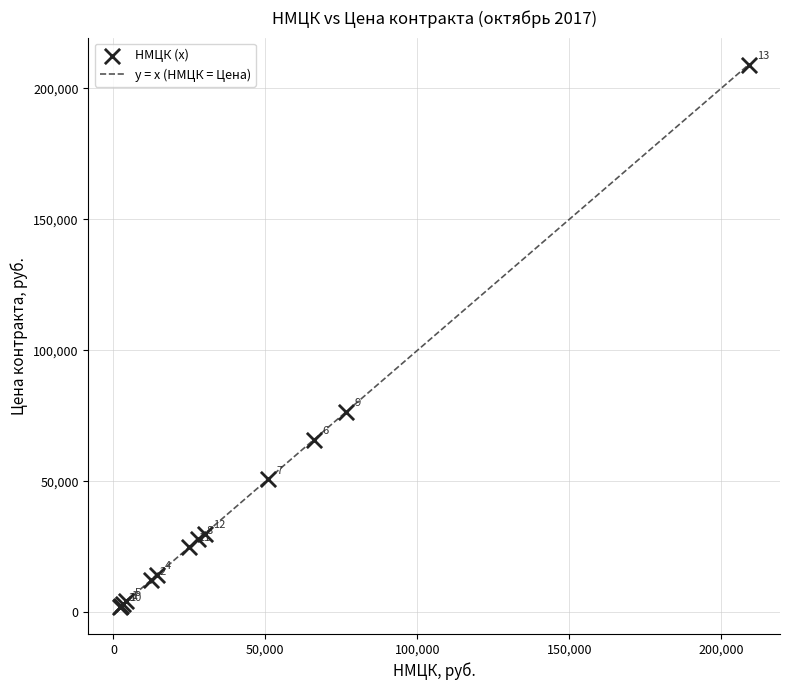

What Y value in the scatter plot is closest to 105568?

76490.0